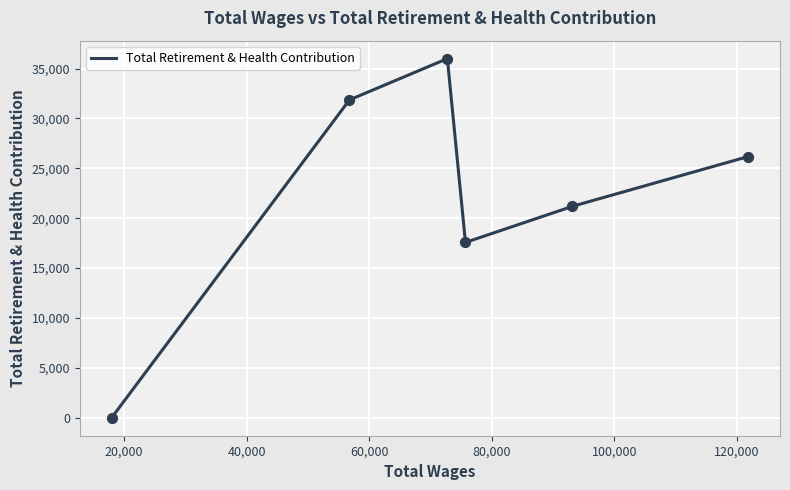

What is the change in value from 121810 to 56761?

+5682